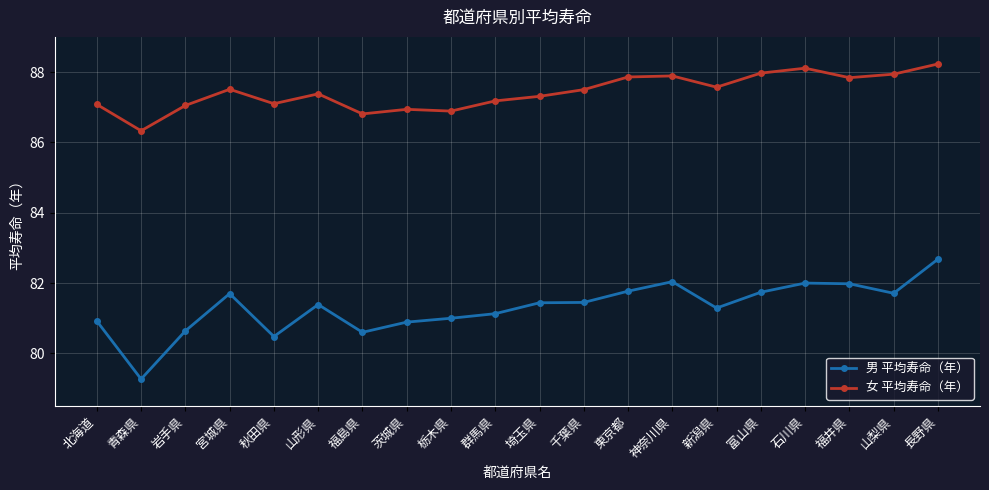

True or false: 女 平均寿命（年） and 男 平均寿命（年） cross at least once.

False